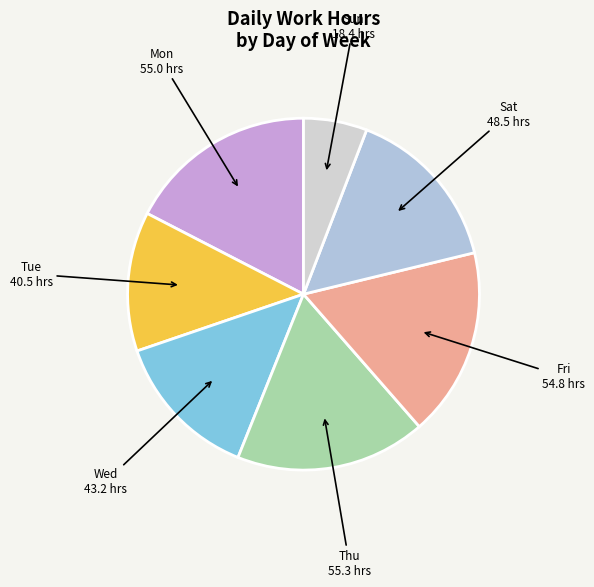

Which category has the smallest portion of the pie?

Sun